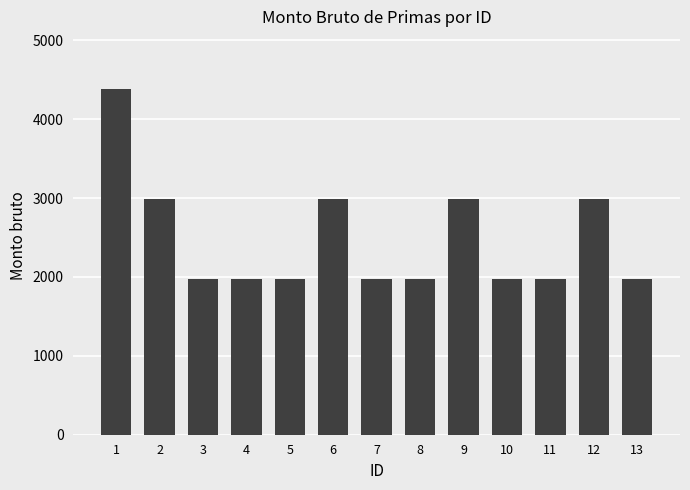

Is it true that the value at 4 is 564.3?

False